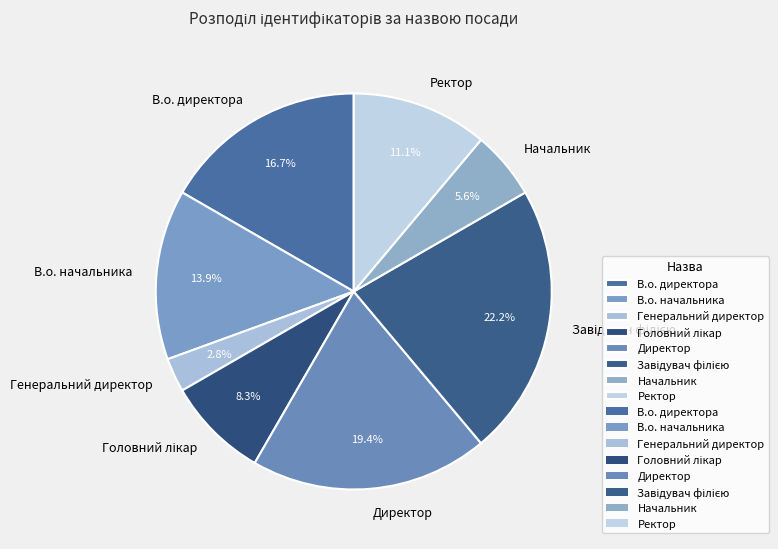

How much of the chart is everything except Ректор?

88.9%